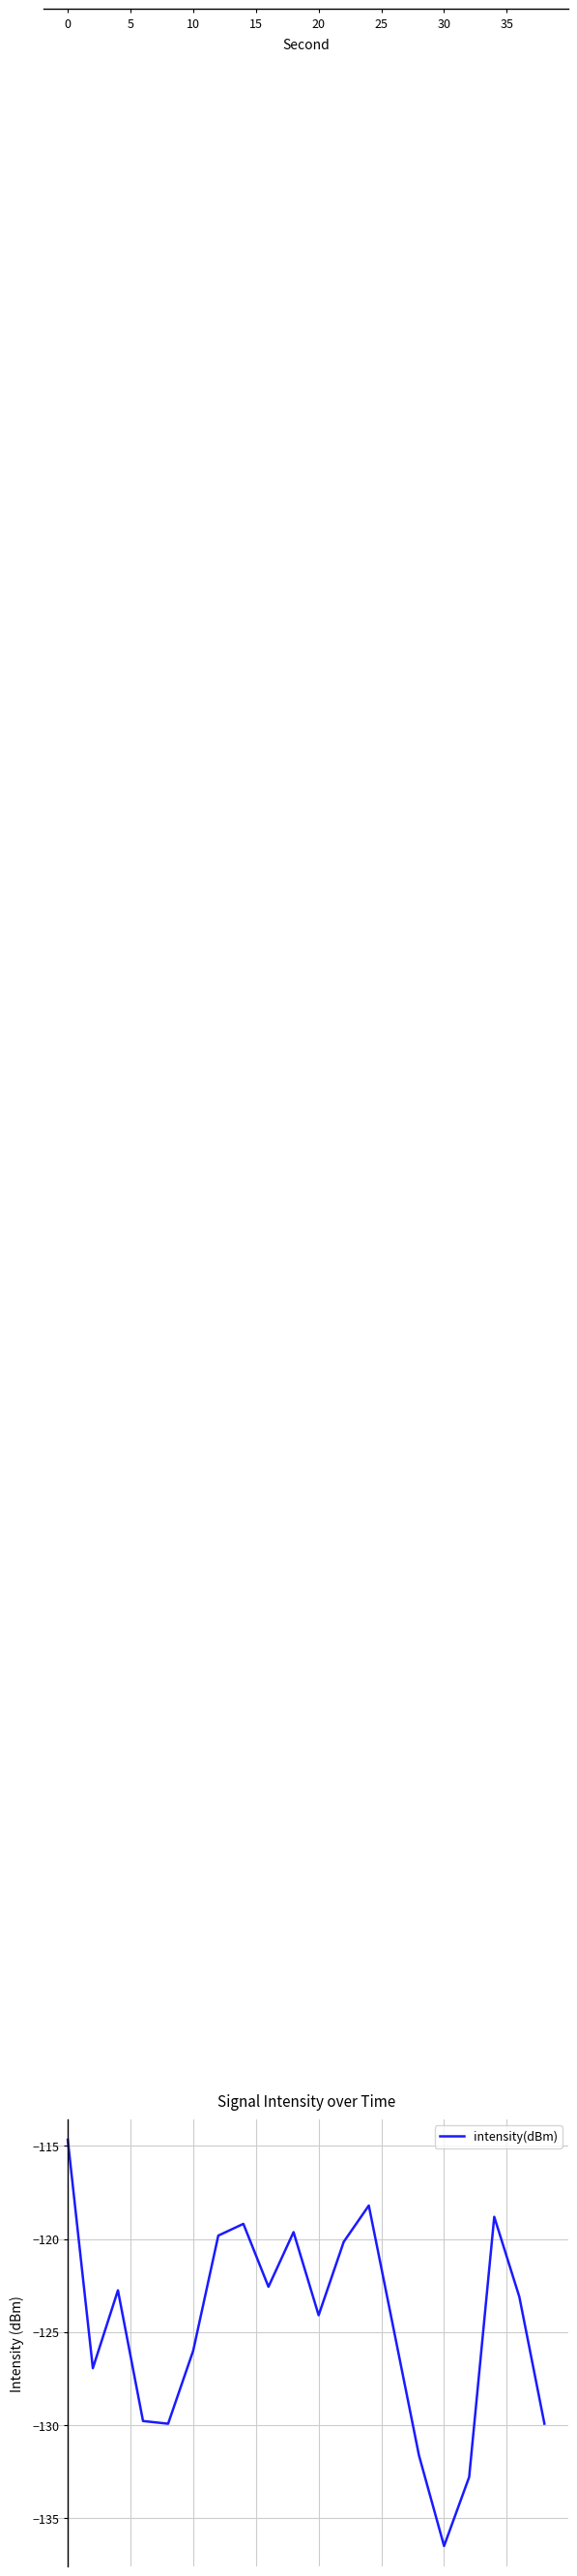

What is the greatest value displayed?

-114.7